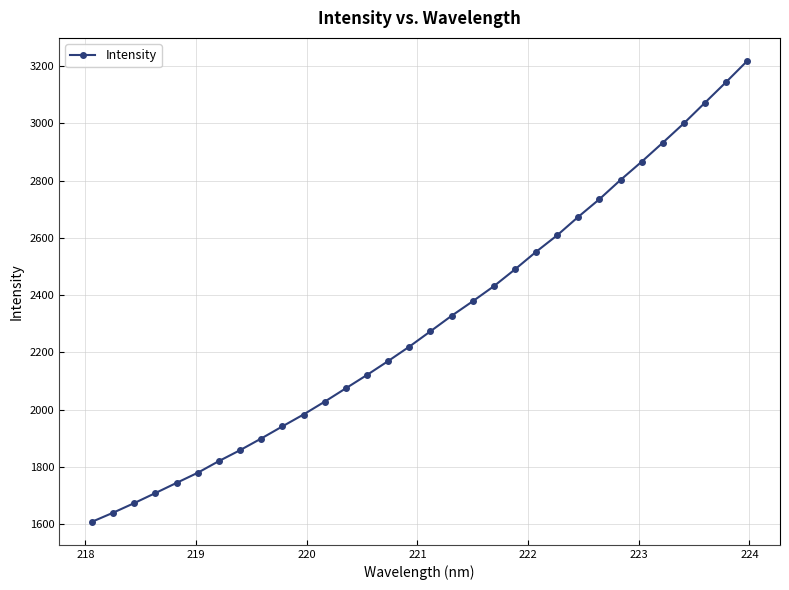

What is the maximum value shown in the chart?

3217.9